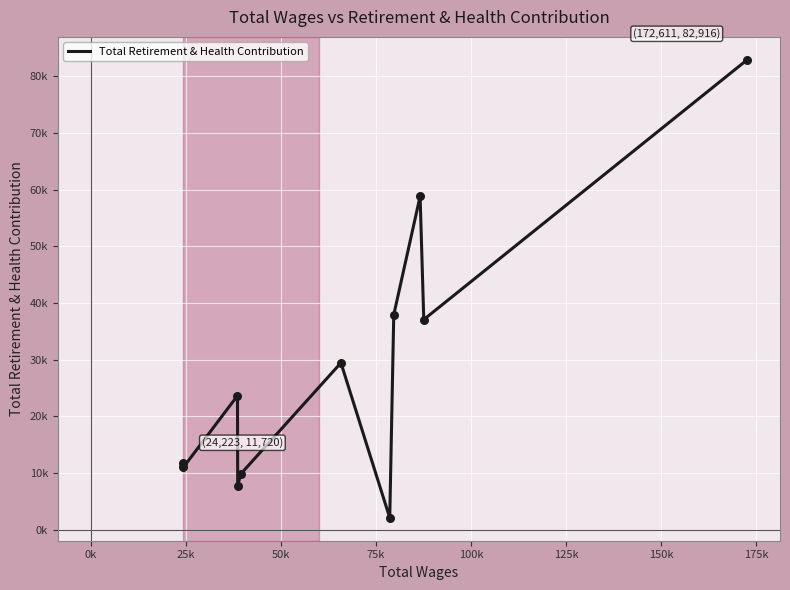

Does the chart have visible grid lines?

Yes